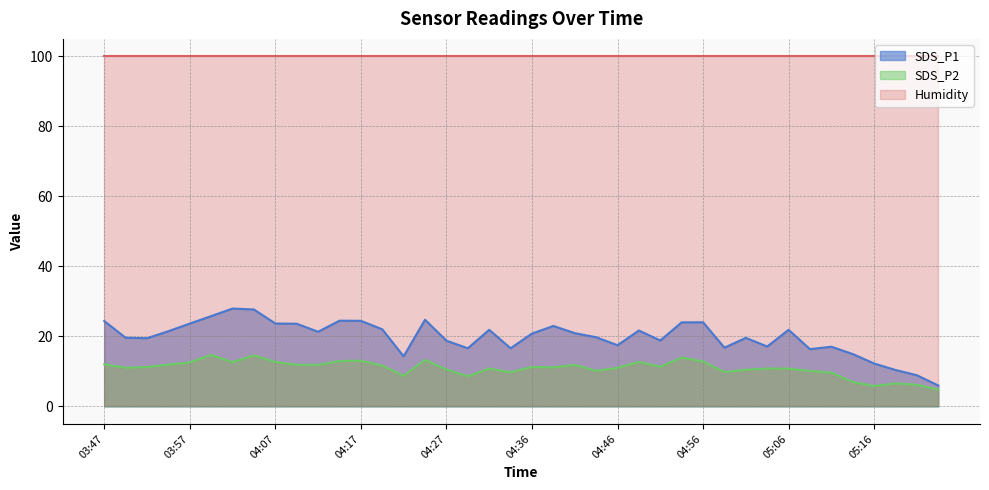

At which label does SDS_P2 first exceed 11?

03:47